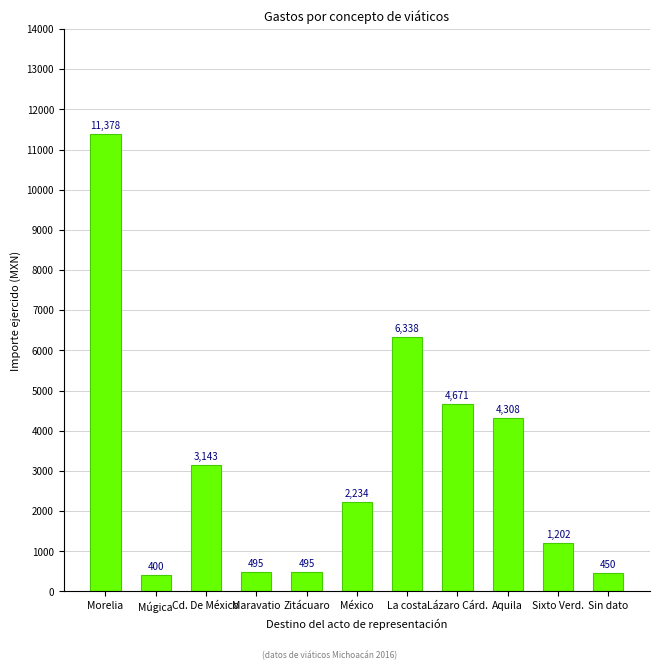

Is it true that the value at Lázaro Cárd. is 7318.2?

False